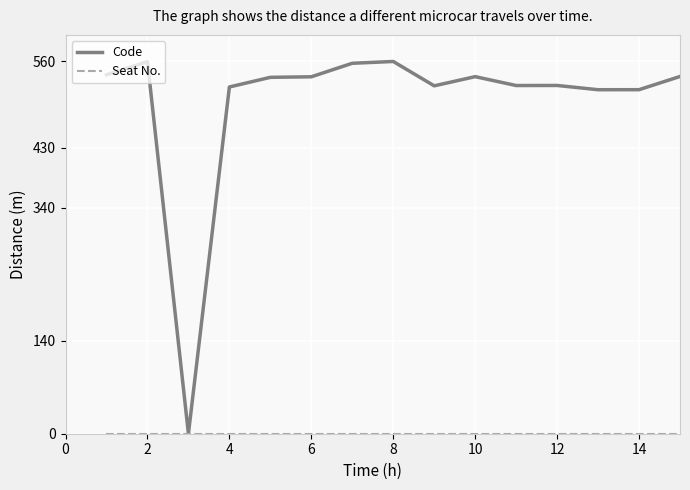

Which series has the largest total across all categories?

Code